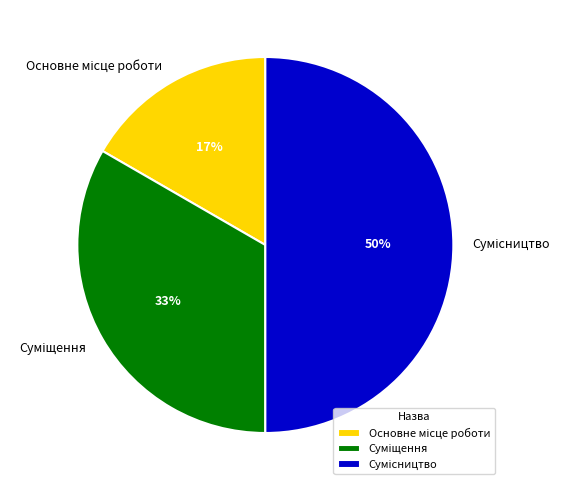

To the nearest percent, what is the difference between the largest and smallest slice percentages?

33%